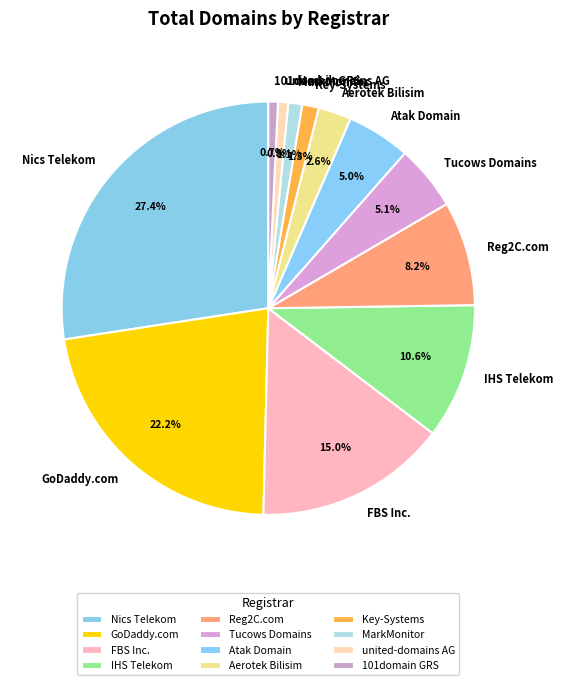

What is the largest slice in the pie chart?

Nics Telekom